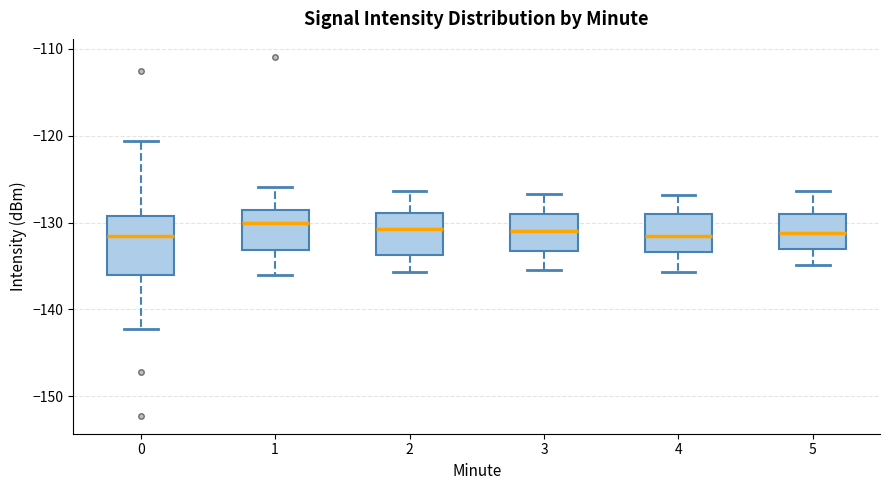

Where is the upper edge of the box at x = 0 on the y-axis? The values are not printed on the chart, so give them approximately, as read against the axis.

-129